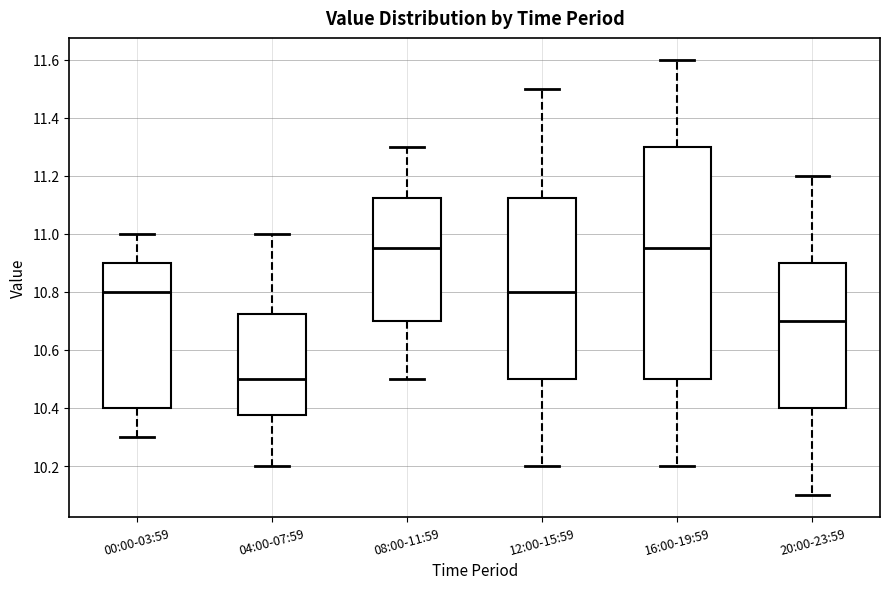

Which box has the lowest median line?

04:00-07:59